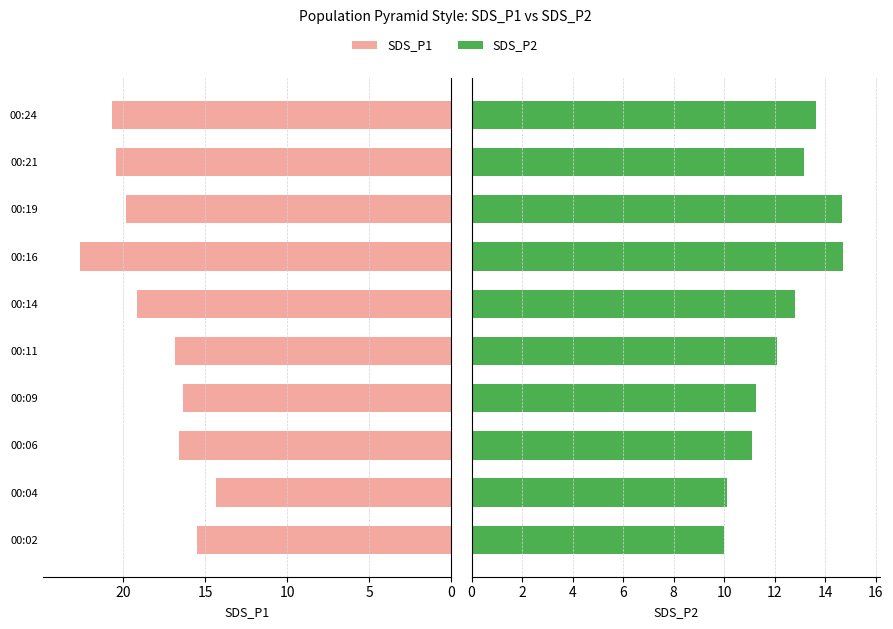

Rank the series by their maximum value, from highest to lowest.

SDS_P1, SDS_P2